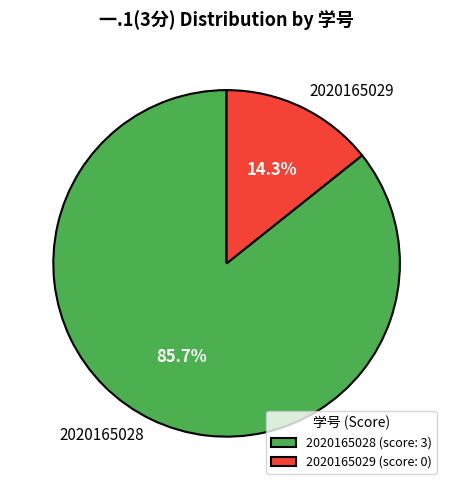

Does 2020165028 represent more than half of the total?

Yes